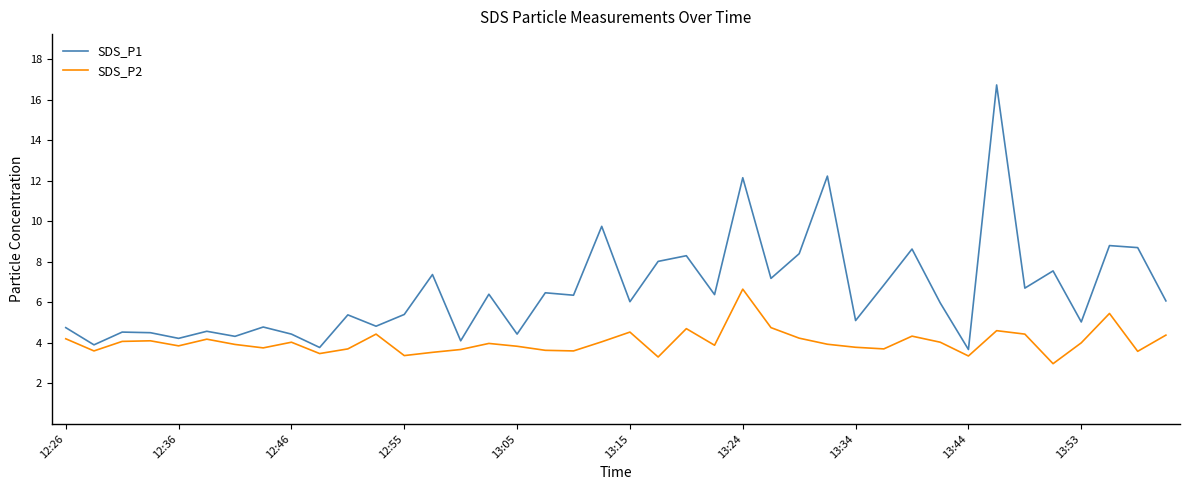

What is the sum of all SDS_P2 values?

161.5